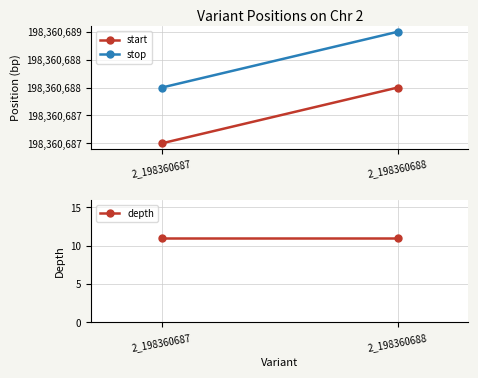

Which has a higher value, 2_198360688 or 2_198360687?

2_198360688